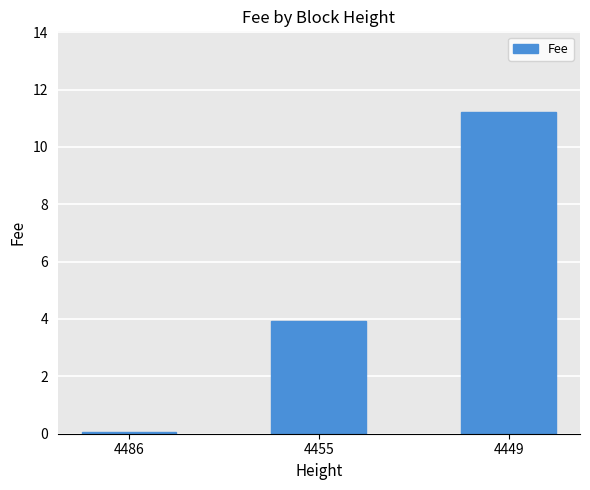

Does the chart contain any negative values?

No